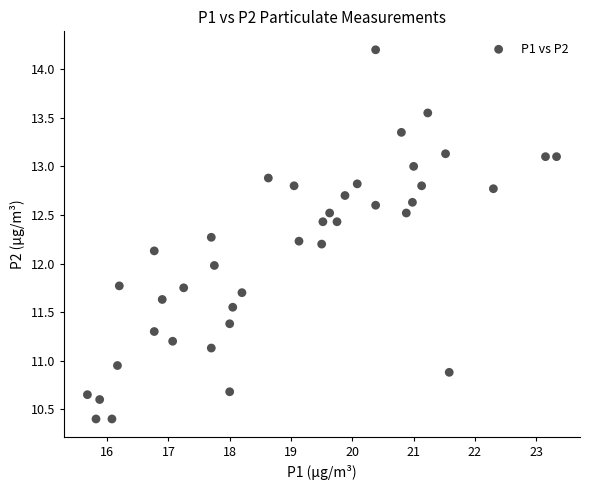

What is the range of Y values (max minus min)?

3.8